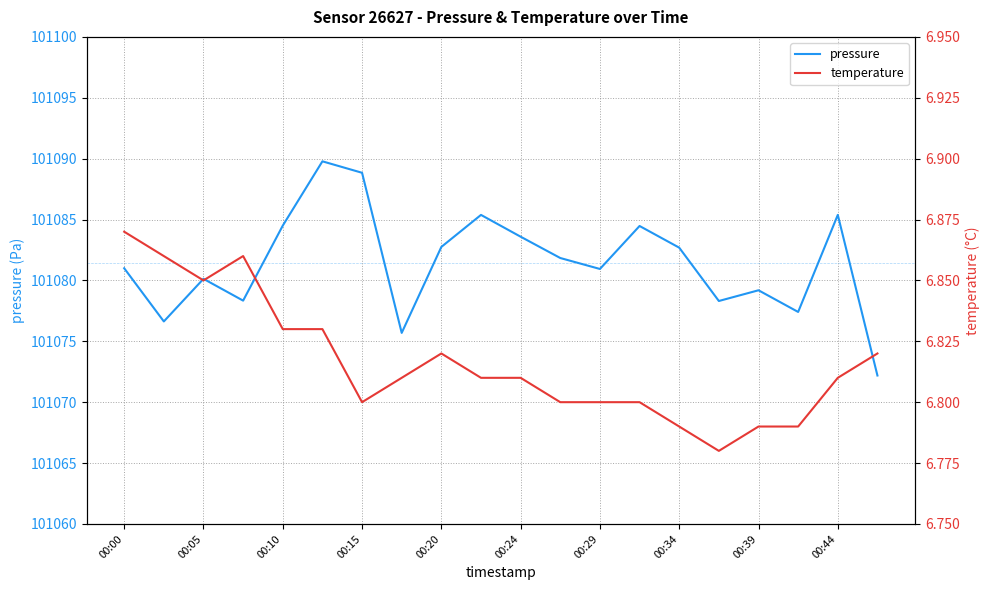

Is it true that pressure equals 101082.8 at 00:20?

True